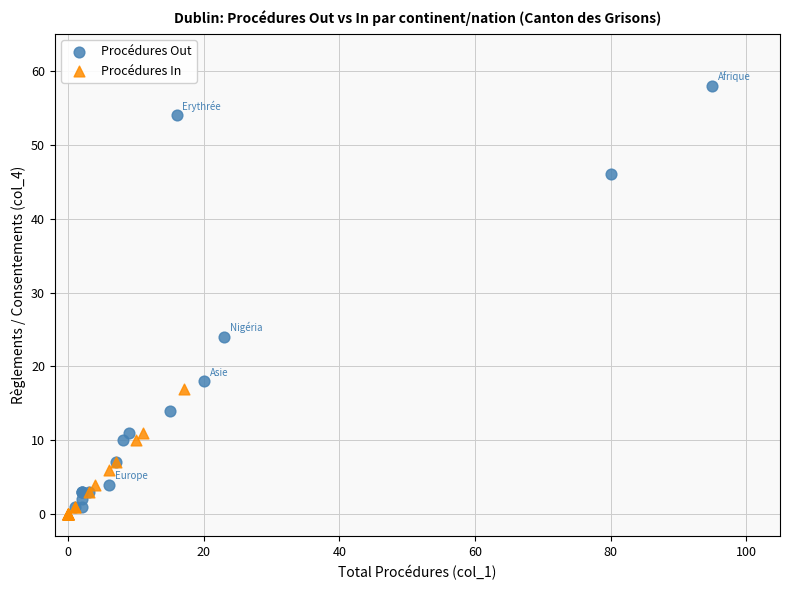

Which series has the widest spread of Y values?

Procédures Out